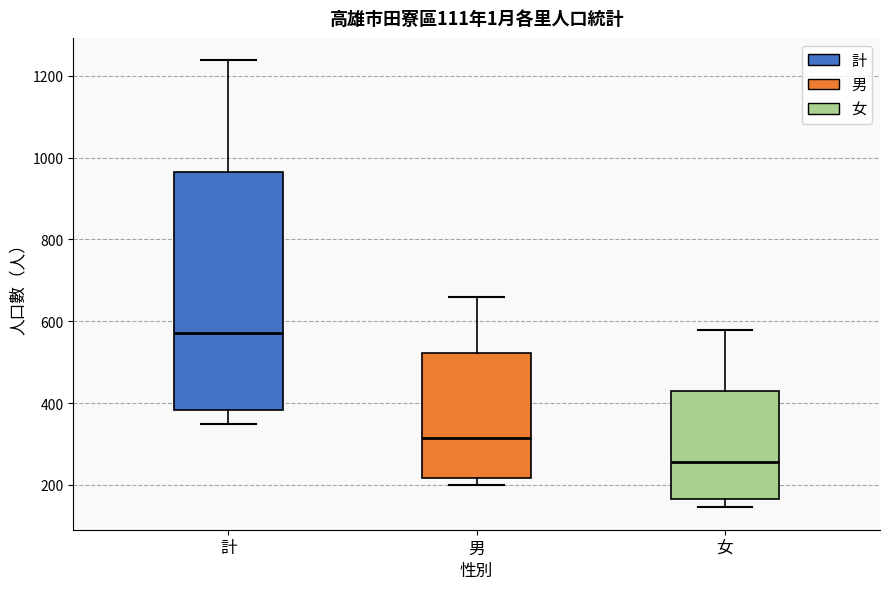

Comparing the boxes themselves (not the whiskers), which one is the tallest?

計